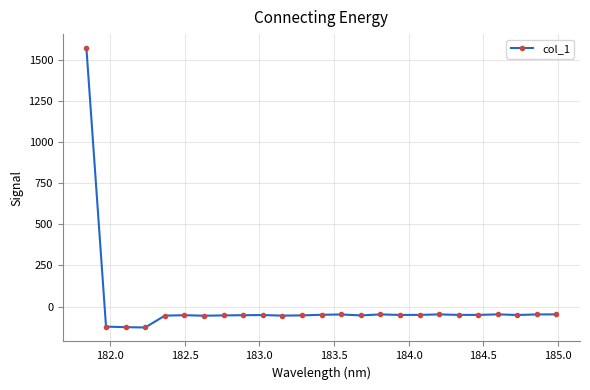

True or false: the data has more than 0 interior local peaks.

True